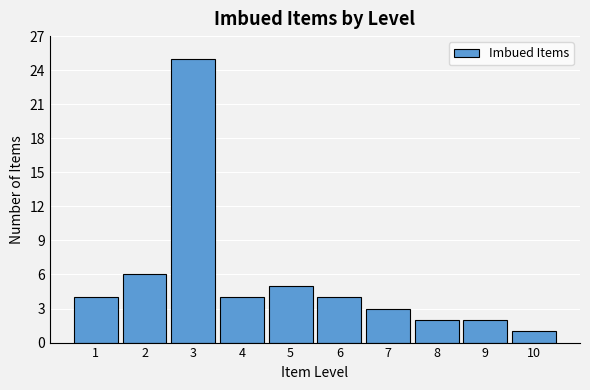

Reading left to right, extract all data points from this chart.

4	6	25	4	5	4	3	2	2	1